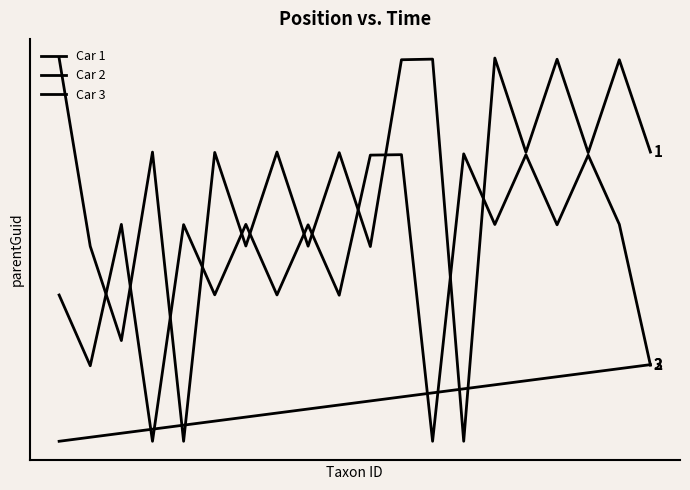

Does the chart display data point markers on the line(s)?

No